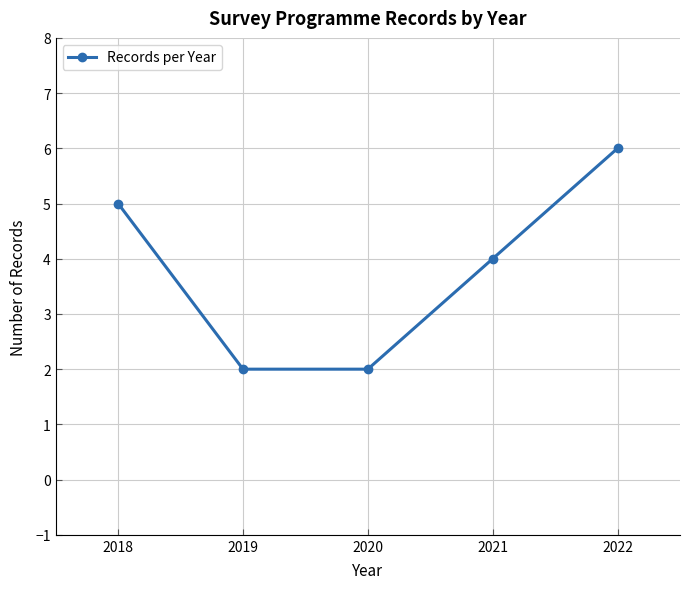

What is the maximum value shown in the chart?

6